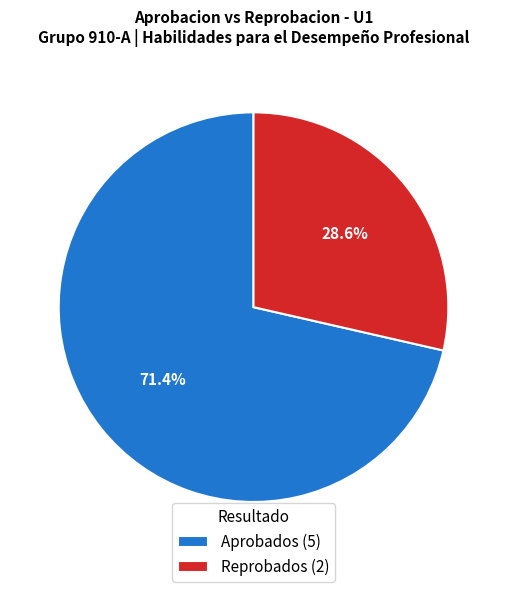

Rank the categories by value from highest to lowest.

Aprobados, Reprobados